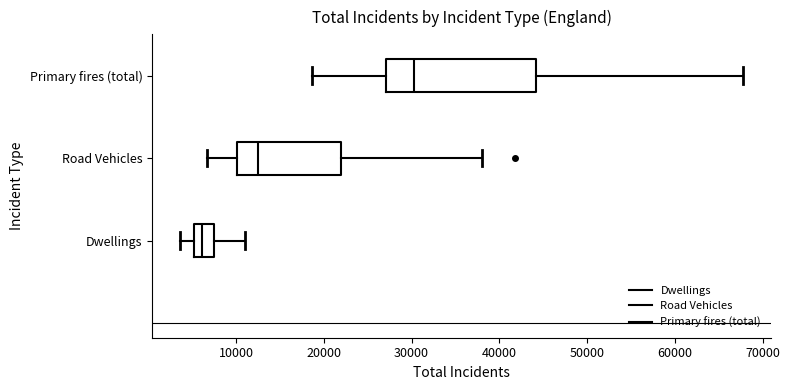

Reading bottom to top, read every box against the x-axis: the position of its median line, the range the box covers, and the ends of its whiskers. The values are not printed on the chart, so give them approximately, as read against the axis.

Dwellings: median 6000, box 5000 to 8000, whiskers 4000 to 11000
Road Vehicles: median 12000, box 10000 to 22000, whiskers 7000 to 38000
Primary fires (total): median 30000, box 27000 to 44000, whiskers 19000 to 68000